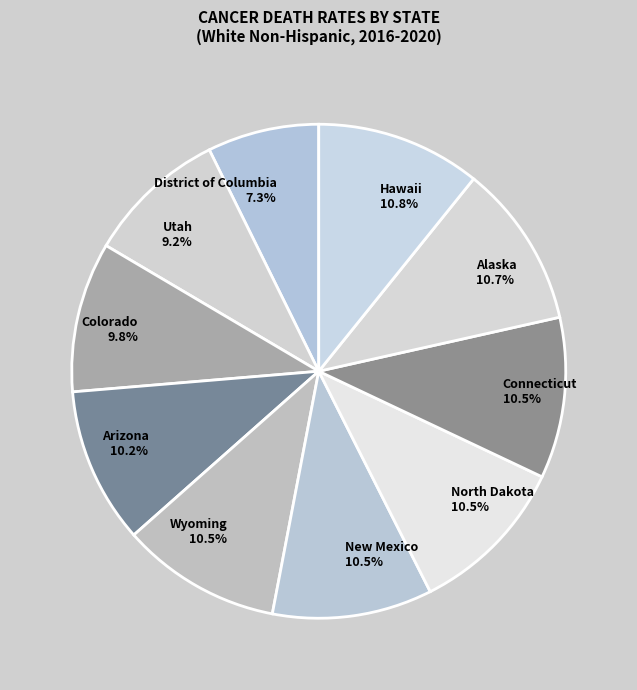

What is the ratio of the value at Connecticut 10.5% to the value at New Mexico 10.5%?

1.0